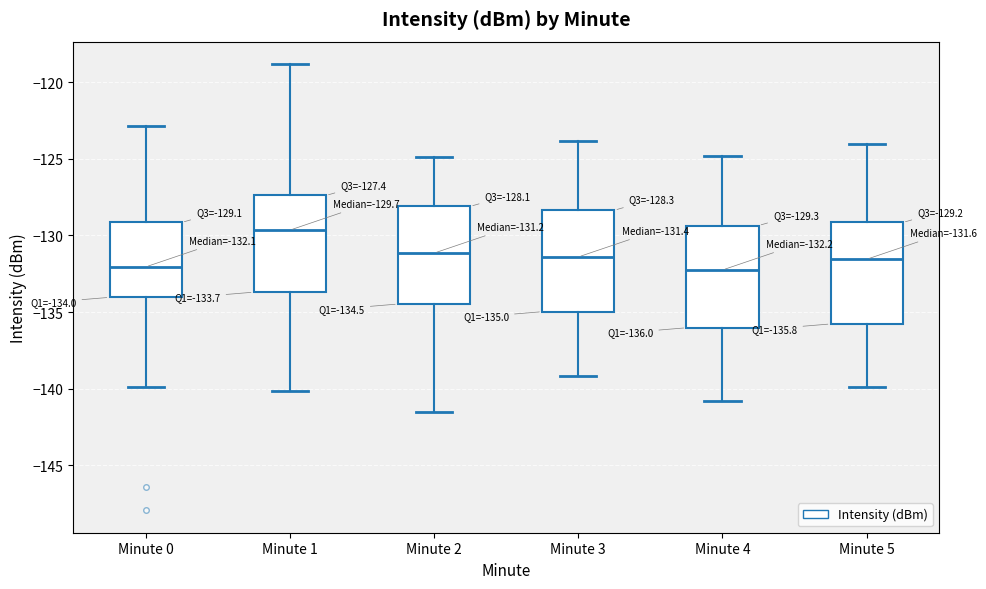

Which box's median line is the highest?

Minute 1